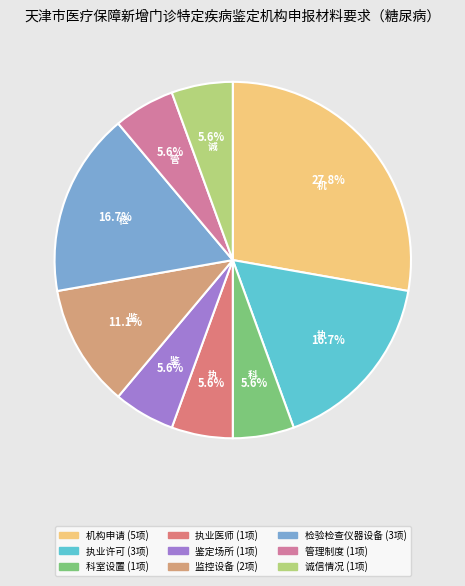

What is the ratio of the value at 诚信情况 to the value at 鉴定场所?

1.0